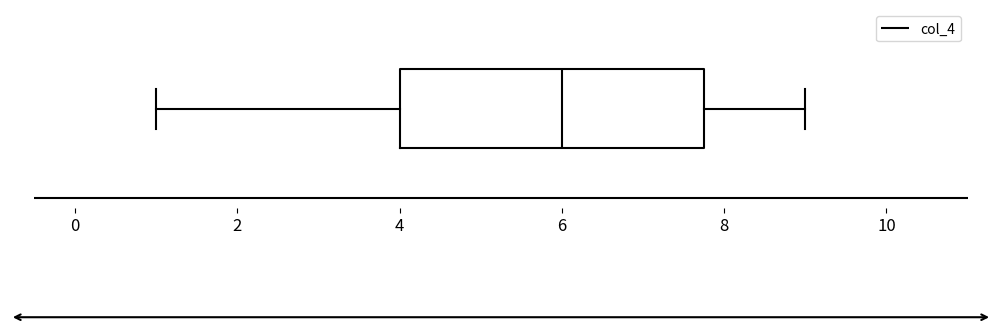

Transcribe this box plot: give where the median line is, the range the box spans, and where the two whiskers end, as read against the x-axis. The values are not printed on the chart, so give them approximately, as read against the axis.

median 6.0, box 4.0 to 7.8, whiskers 1.0 to 9.0